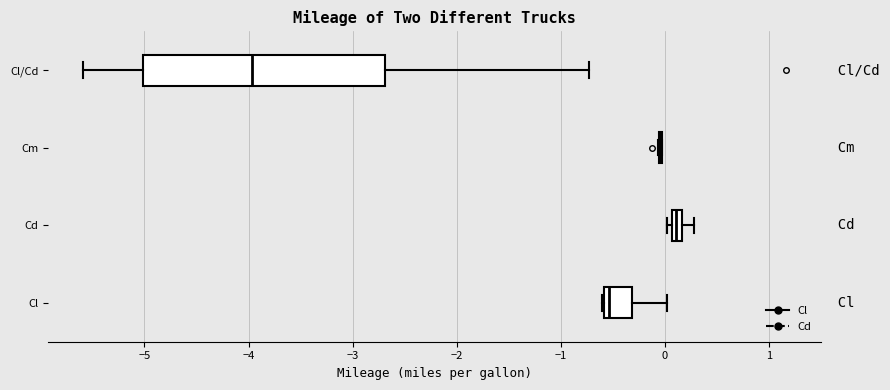

Where is the left edge of the box for Cd on the x-axis? The values are not printed on the chart, so give them approximately, as read against the axis.

0.1